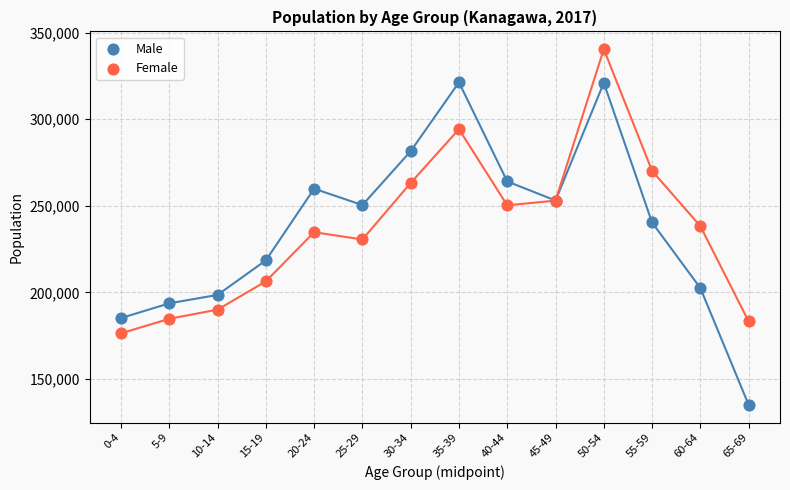

Which series contains the lowest Y value?

Male